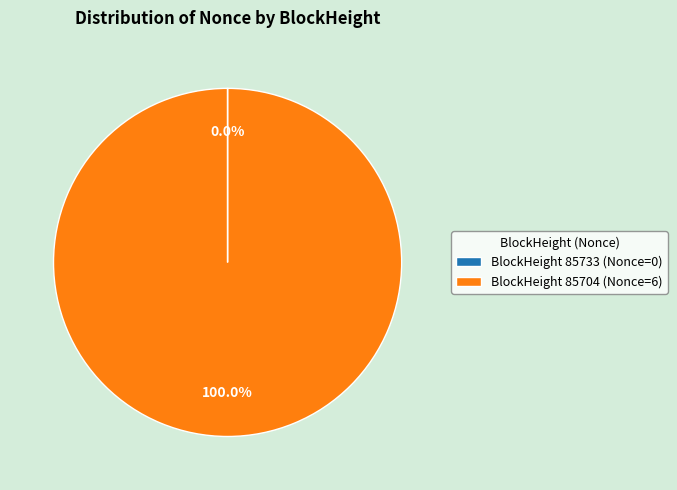

What is the largest slice in the pie chart?

BlockHeight 85704 (Nonce=6)